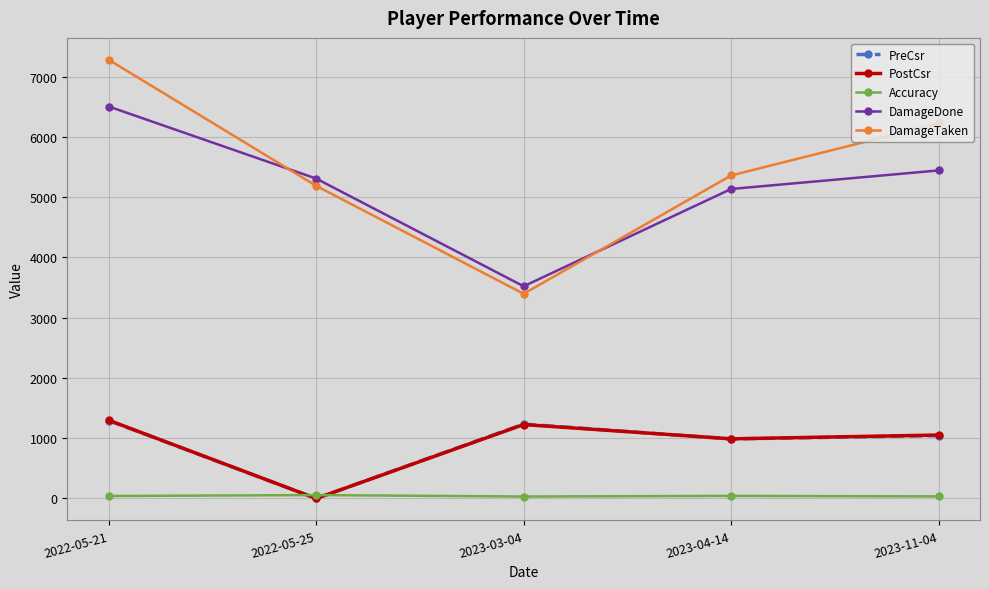

Which series has the largest range (max minus min)?

DamageTaken